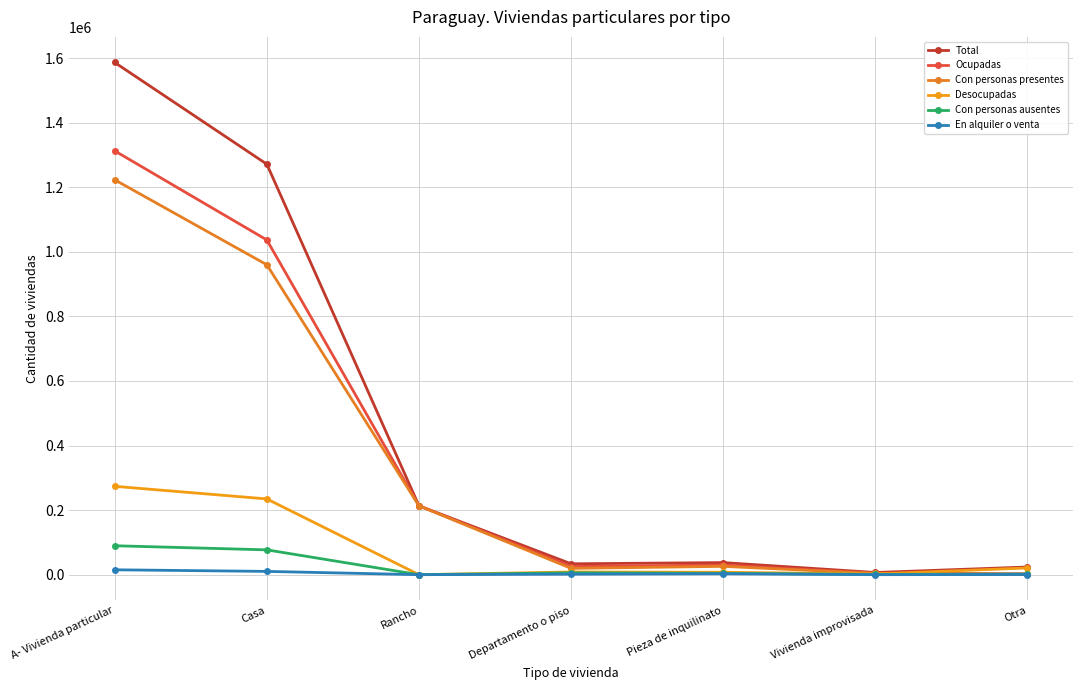

Reading left to right, what are all the values shown in this chart?

Total: A- Vivienda particular=1586498	Casa=1271481	Rancho=213293	Departamento o piso=33726	Pieza de inquilinato=37458	Vivienda improvisada=6808	Otra=23732
Ocupadas: A- Vivienda particular=1312806	Casa=1036815	Rancho=213293	Departamento o piso=25325	Pieza de inquilinato=29944	Vivienda improvisada=4600	Otra=2829
Con personas presentes: A- Vivienda particular=1223165	Casa=959917	Rancho=213293	Departamento o piso=19567	Pieza de inquilinato=25797	Vivienda improvisada=3767	Otra=824
Desocupadas: A- Vivienda particular=273692	Casa=234666	Rancho=0	Departamento o piso=8401	Pieza de inquilinato=7514	Vivienda improvisada=2208	Otra=20903
Con personas ausentes: A- Vivienda particular=89641	Casa=76898	Rancho=0	Departamento o piso=5758	Pieza de inquilinato=4147	Vivienda improvisada=833	Otra=2005
En alquiler o venta: A- Vivienda particular=15138	Casa=10169	Rancho=0	Departamento o piso=1609	Pieza de inquilinato=2793	Vivienda improvisada=19	Otra=548